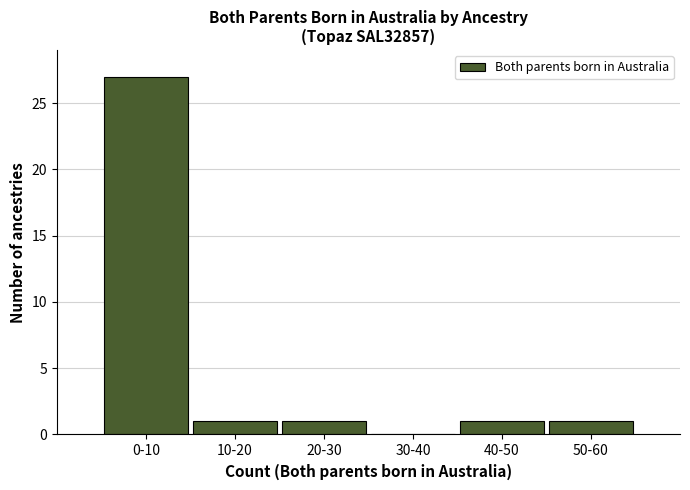

Reading left to right, transcribe all the data shown in this chart.

0-10=27	10-20=1	20-30=1	30-40=0	40-50=1	50-60=1